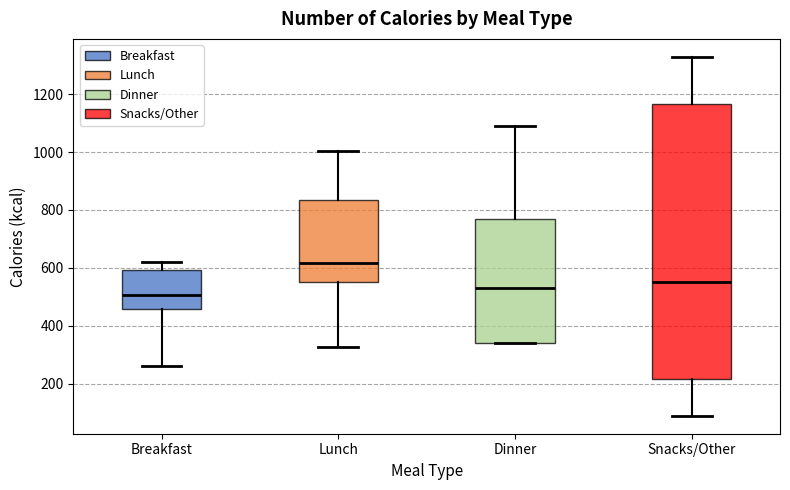

Comparing the boxes themselves (not the whiskers), which one is the tallest?

Snacks/Other